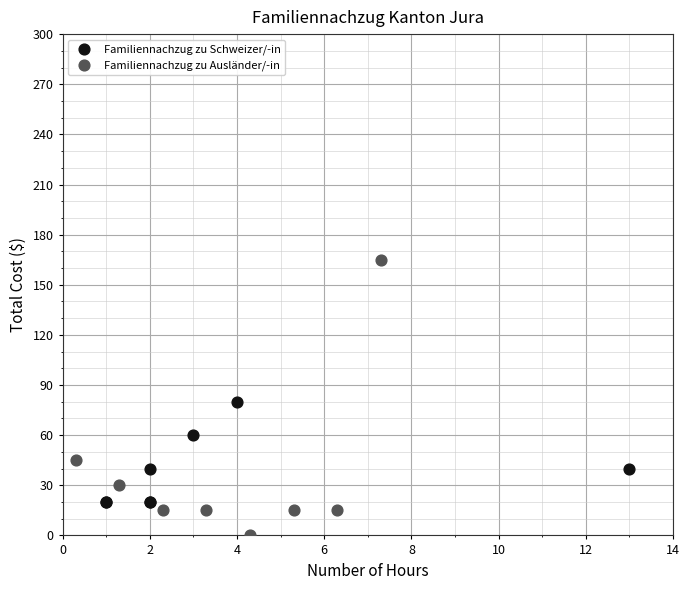

Which series reaches the maximum Y coordinate?

Familiennachzug zu Ausländer/-in